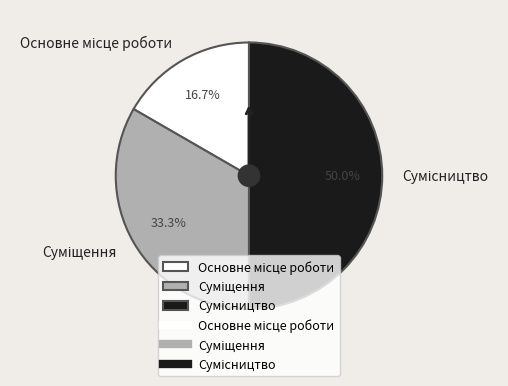

What is the smallest slice in the pie chart?

Основне місце роботи